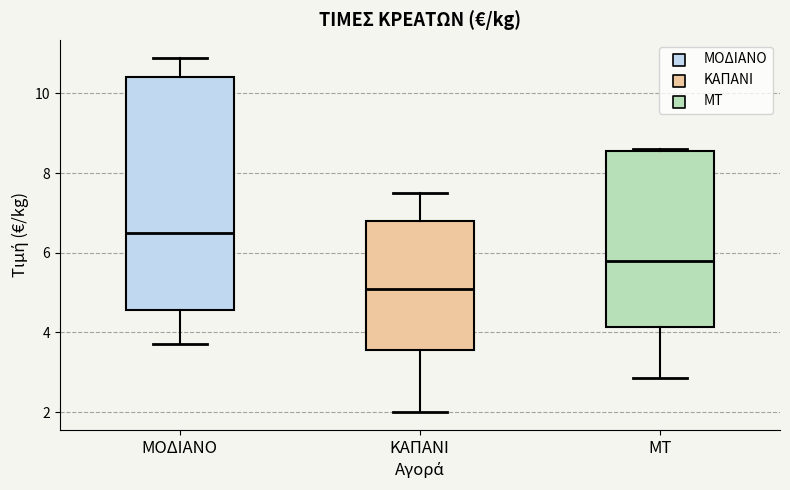

Which box has the highest median line?

ΜΟΔΙΑΝΟ